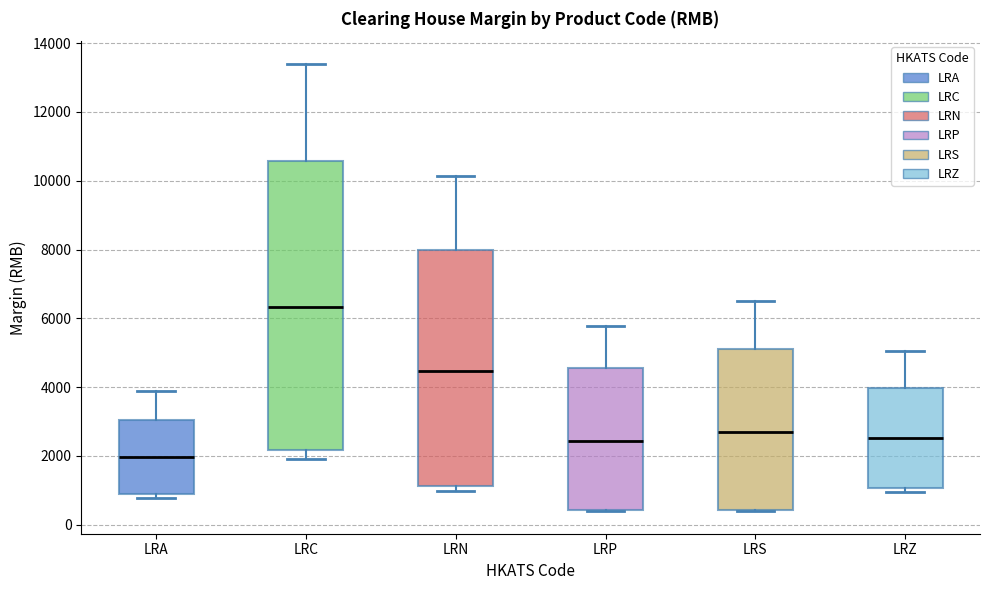

Reading left to right, transcribe this box plot: for each box, give where its median line is, the range the box spans, and where its two whiskers end, as read against the y-axis. The values are not printed on the chart, so give them approximately, as read against the axis.

LRA: median 2000, box 800 to 3000, whiskers 800 (just below the box's lower edge) to 3800
LRC: median 6400, box 2200 to 10600, whiskers 2000 to 13400
LRN: median 4400, box 1200 to 8000, whiskers 1000 to 10200
LRP: median 2400, box 400 to 4600, whiskers 400 to 5800
LRS: median 2800, box 400 to 5200, whiskers 400 to 6600
LRZ: median 2600, box 1000 to 4000, whiskers 1000 (just below the box's lower edge) to 5000